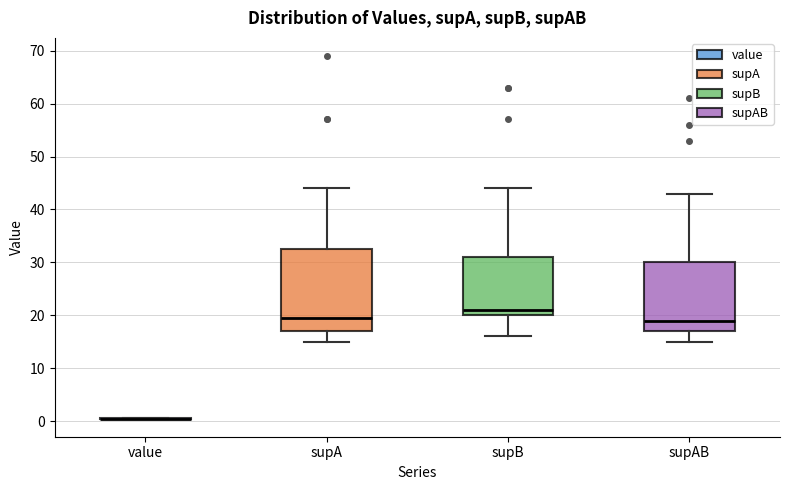

Which box is the tallest, from its lower edge to its upper edge?

supA